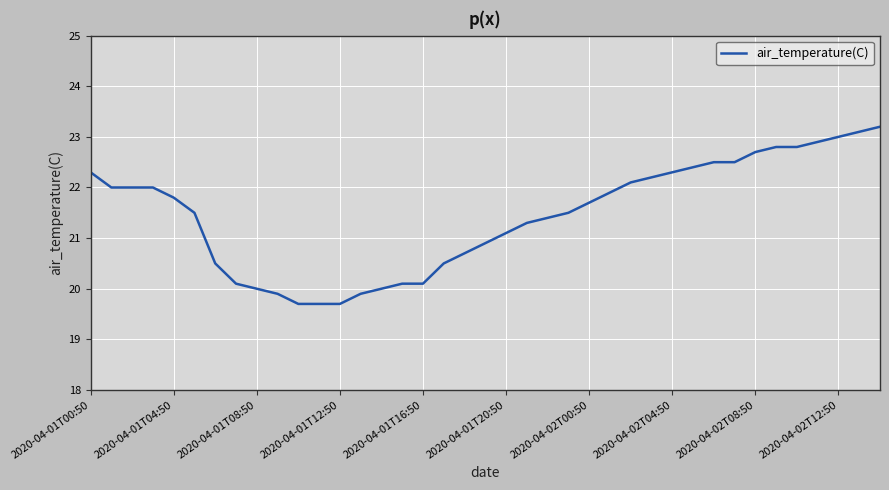

What is the difference between the maximum and minimum values?

3.5